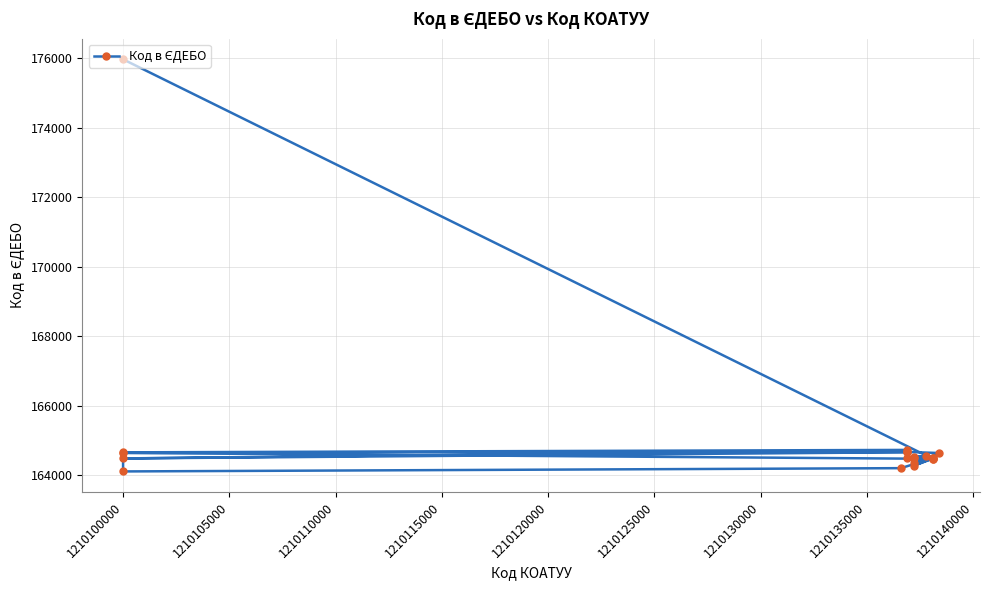

Does the chart display data point markers on the line(s)?

Yes